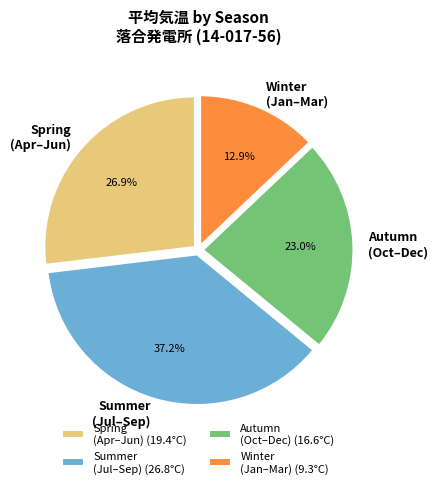

Which has a higher value, Winter (Jan–Mar) (9.3°C) or Autumn (Oct–Dec) (16.6°C)?

Autumn (Oct–Dec) (16.6°C)